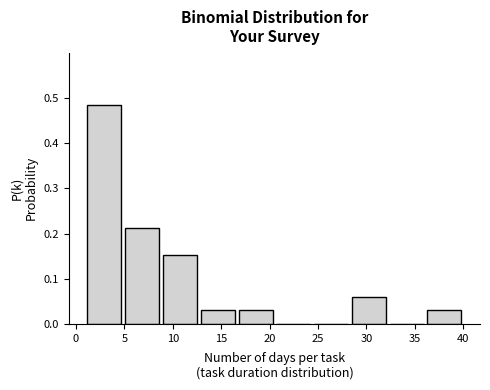

Reading left to right, transcribe this chart: for each bar, give the range it covers on the x-axis and its height. Neither the bar edges nor the heights are printed on the chart, so give them approximately, as read against the axes.

1.0 to 4.9: 0.48
4.9 to 8.8: 0.21
8.8 to 12.7: 0.15
12.7 to 16.6: 0.03
16.6 to 20.5: 0.03
20.5 to 24.4: 0
24.4 to 28.3: 0
28.3 to 32.2: 0.06
32.2 to 36.1: 0
36.1 to 40.0: 0.03